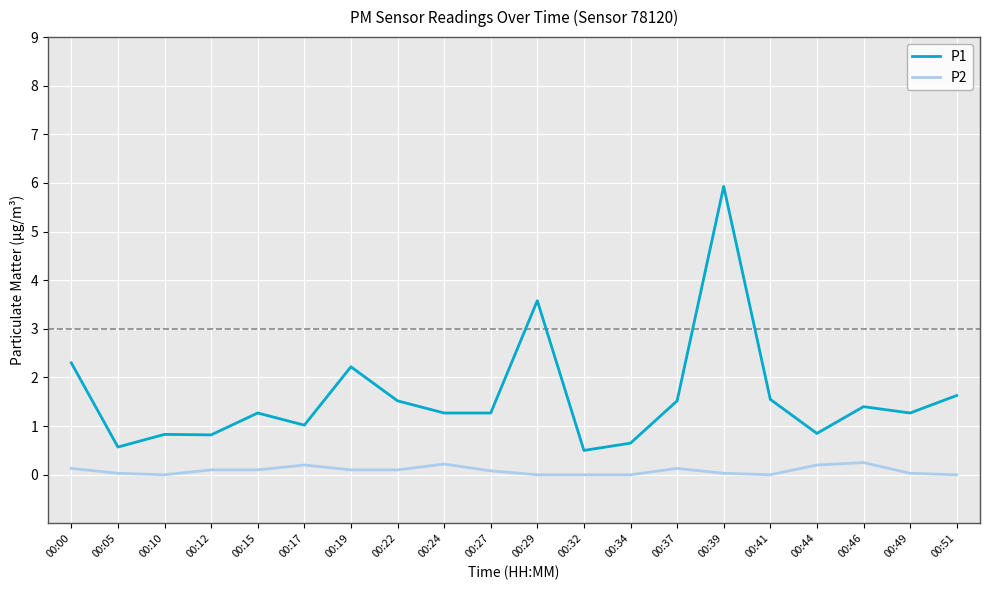

Where is the first local minimum for P1?

00:05